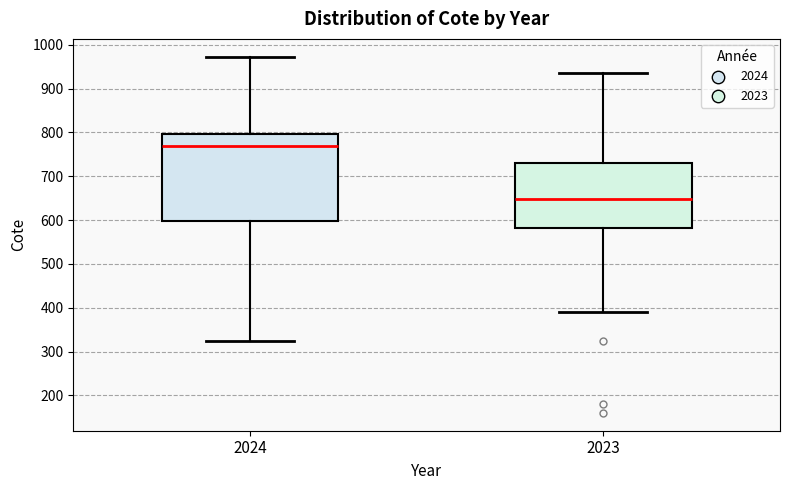

Which box has the highest median line?

2024